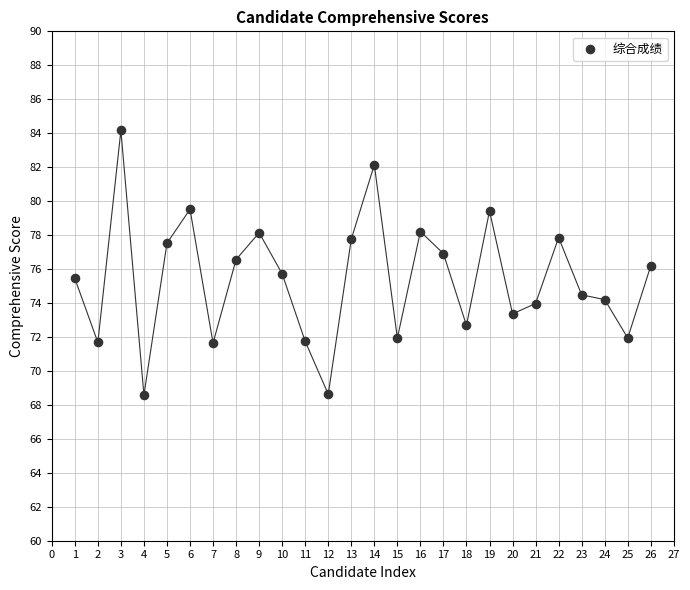

What is the range of X values (max minus min)?

25.0